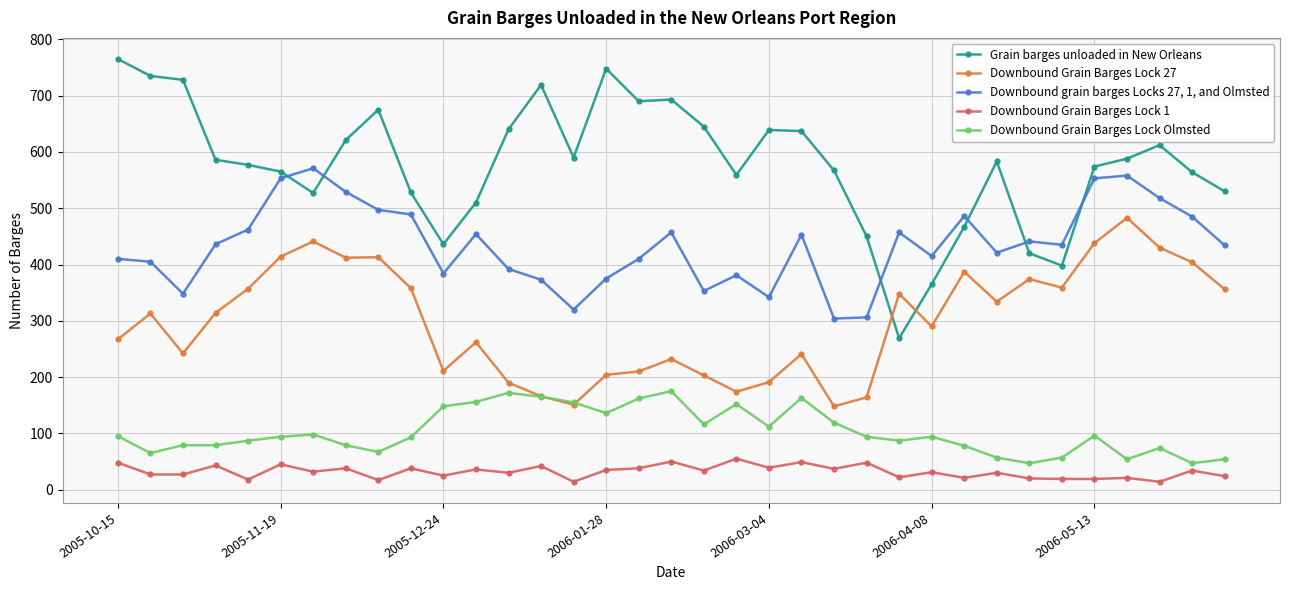

In Downbound Grain Barges Lock 1, how many points are higher than both neighbors (excluding endpoints)?

14